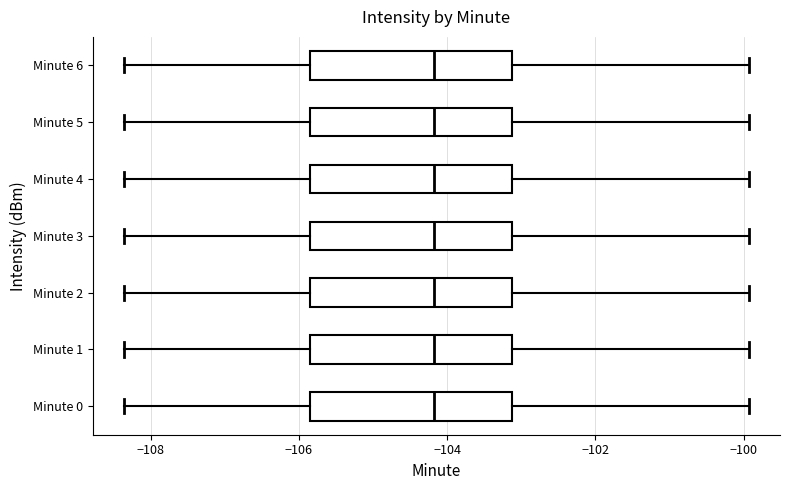

Where is the right edge of the box for Minute 2 on the x-axis? The values are not printed on the chart, so give them approximately, as read against the axis.

-103.2